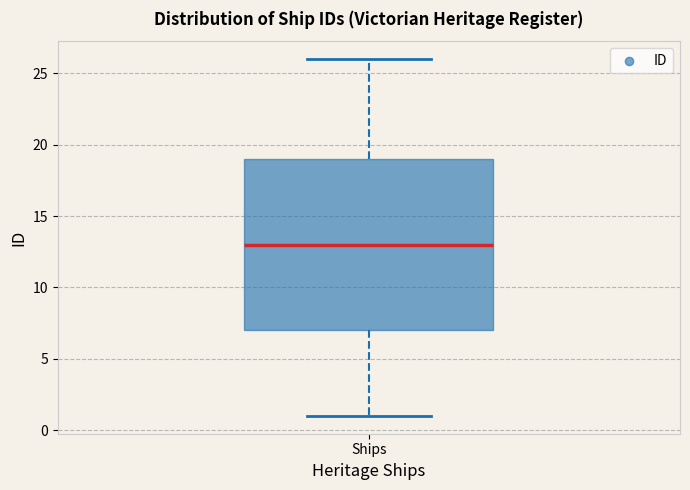

Where is the lower edge of the box for Ships on the y-axis? The values are not printed on the chart, so give them approximately, as read against the axis.

7